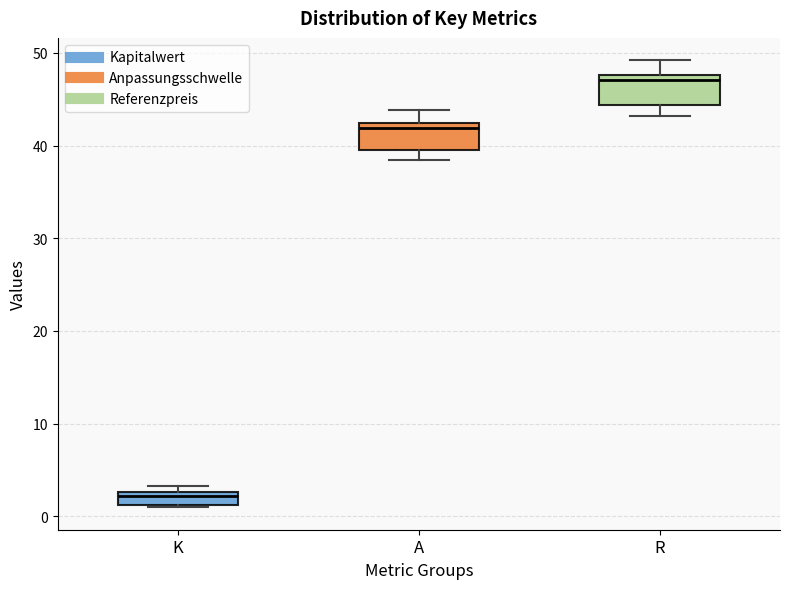

Which box's median line is the highest?

R